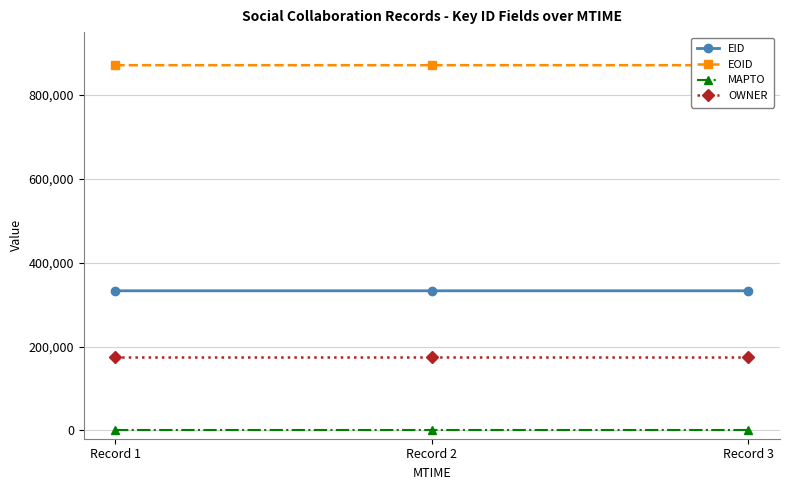

Which series has the largest total across all categories?

EOID